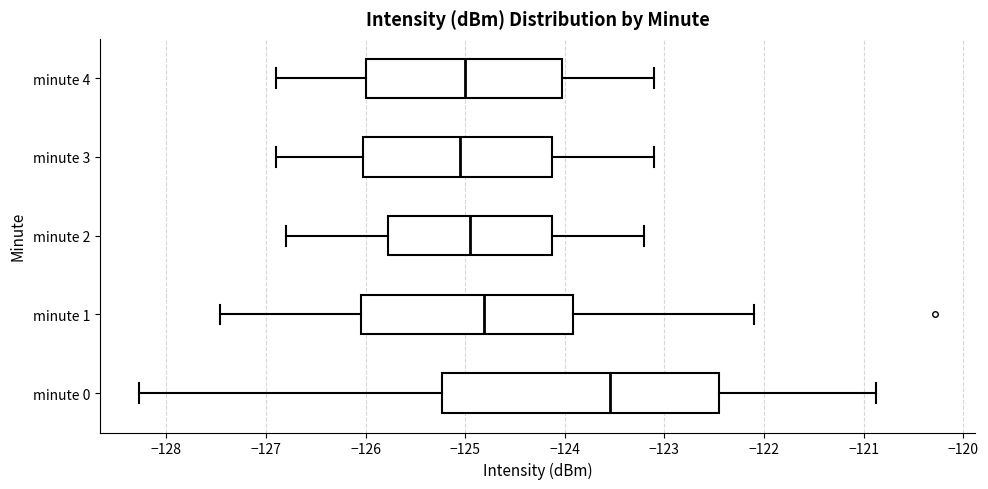

Reading bottom to top, transcribe this box plot: for each box, give where its median line is, the range the box spans, and where its two whiskers end, as read against the x-axis. The values are not printed on the chart, so give them approximately, as read against the axis.

minute 0: median -123.5, box -125.2 to -122.5, whiskers -128.3 to -120.9
minute 1: median -124.8, box -126.0 to -123.9, whiskers -127.5 to -122.1
minute 2: median -124.9, box -125.8 to -124.1, whiskers -126.8 to -123.2
minute 3: median -125.0, box -126.0 to -124.1, whiskers -126.9 to -123.1
minute 4: median -125.0, box -126.0 to -124.0, whiskers -126.9 to -123.1